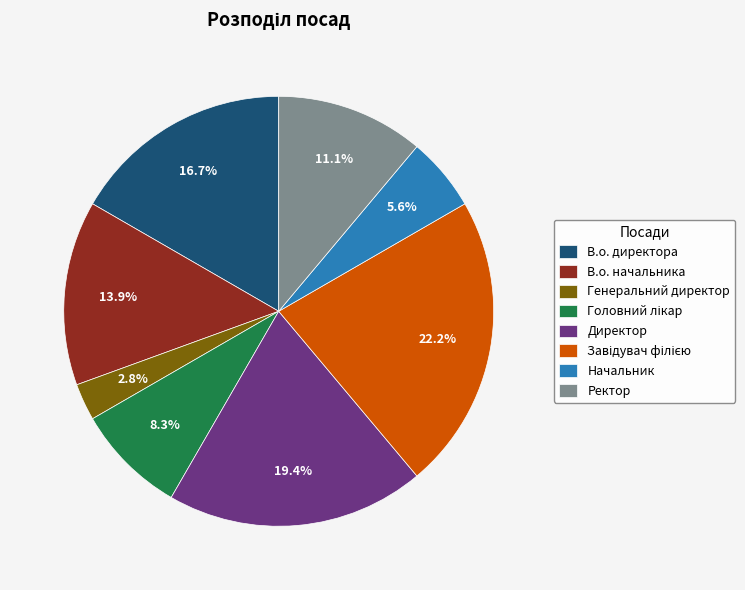

To the nearest percent, what is the difference between the Ректор and Генеральний директор slice percentages?

8%